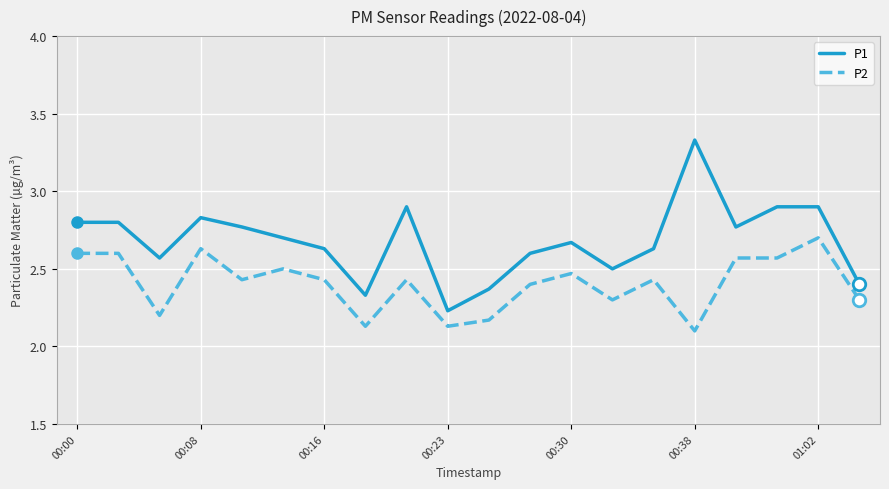

What is the difference between the maximum and minimum values in the P1 series?

1.1